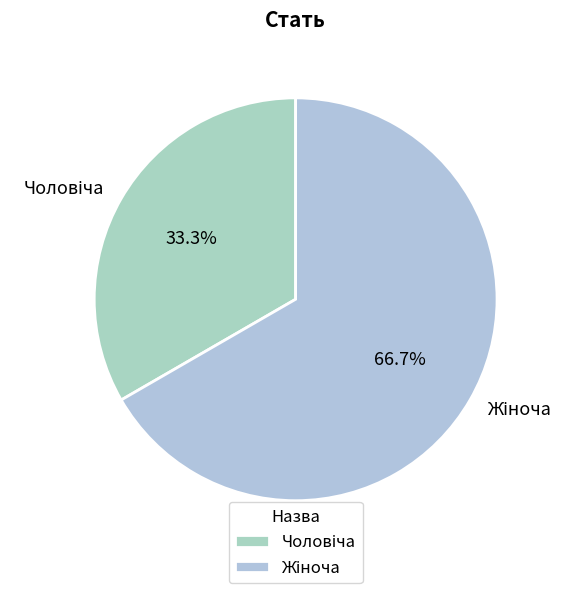

How many slices are in this pie chart?

2